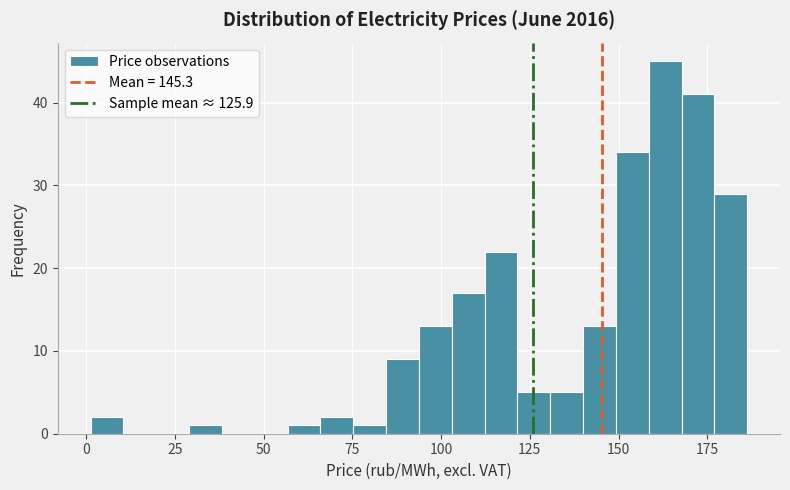

Read against the x-axis, roughly where is the centre of the tallest bar?

165